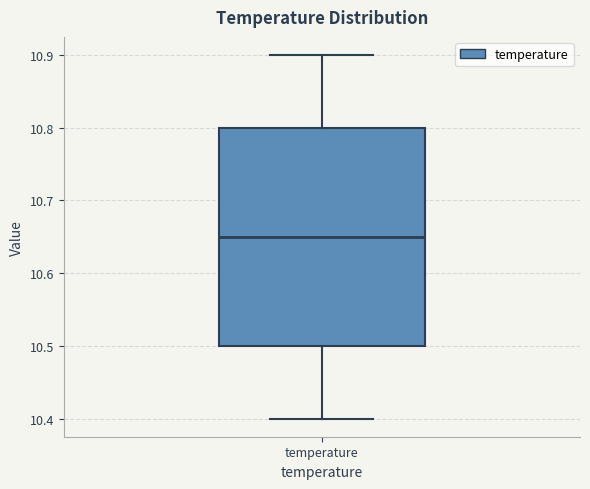

Read this box plot against the y-axis: the position of the median line, the range covered by the box, and the ends of both whiskers. The values are not printed on the chart, so give them approximately, as read against the axis.

median 10.65, box 10.50 to 10.80, whiskers 10.40 to 10.90